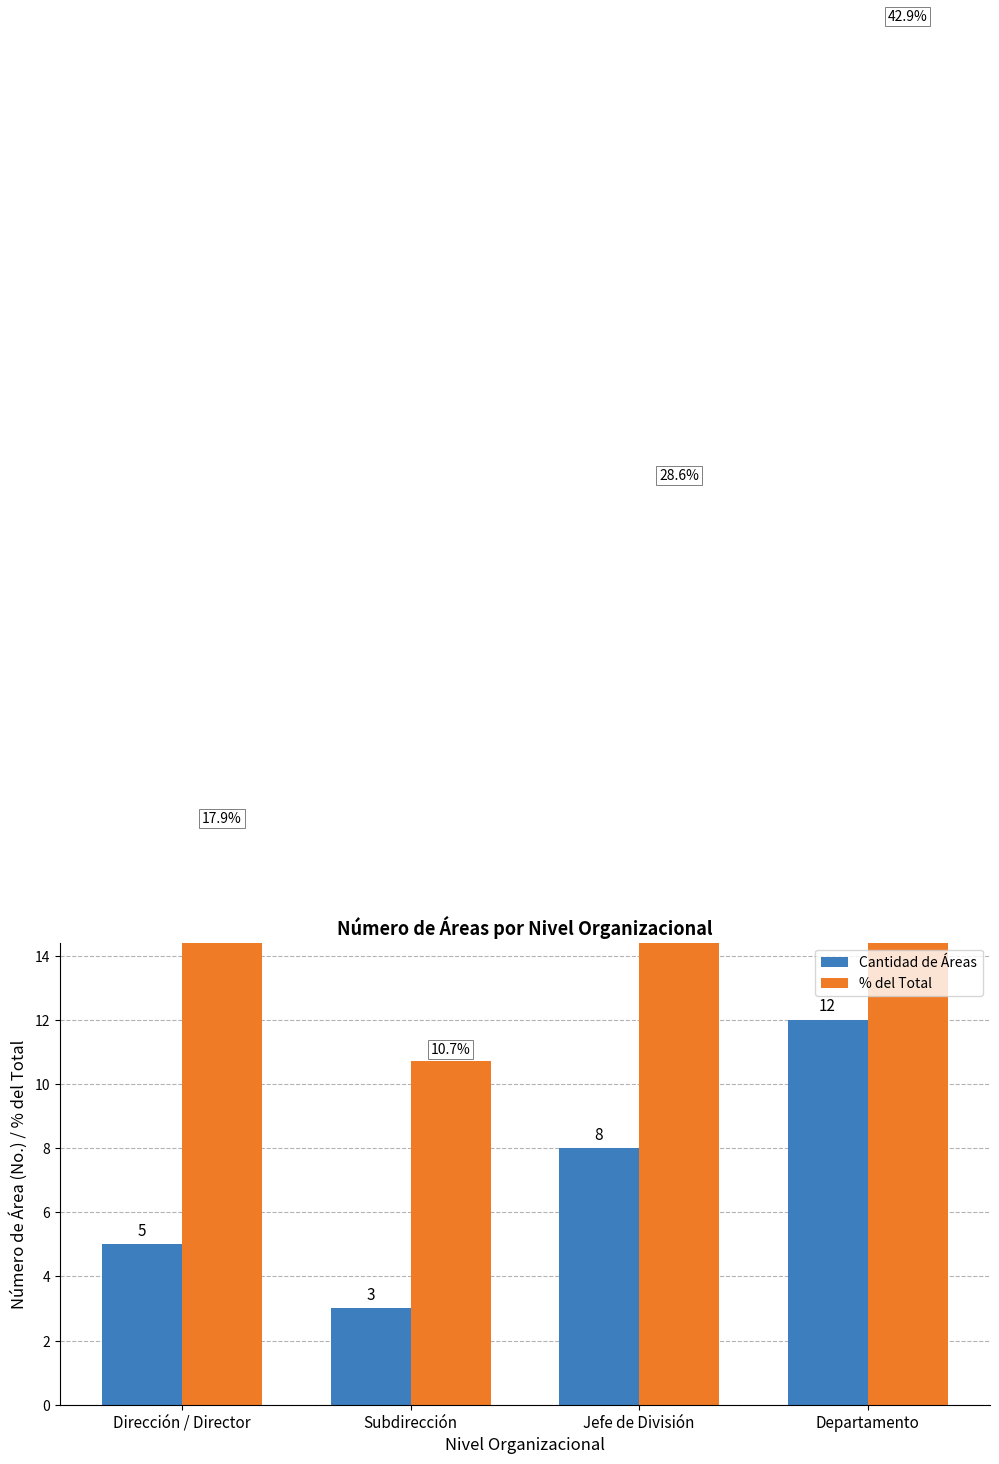

Is it true that % del Total equals 10.6 at Departamento?

False